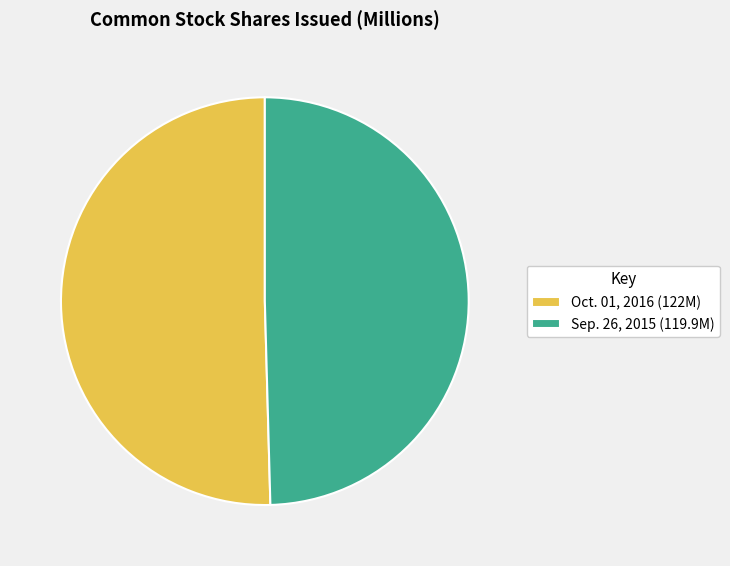

Combined, do Oct. 01, 2016 (122M) and Sep. 26, 2015 (119.9M) account for over 50%?

Yes